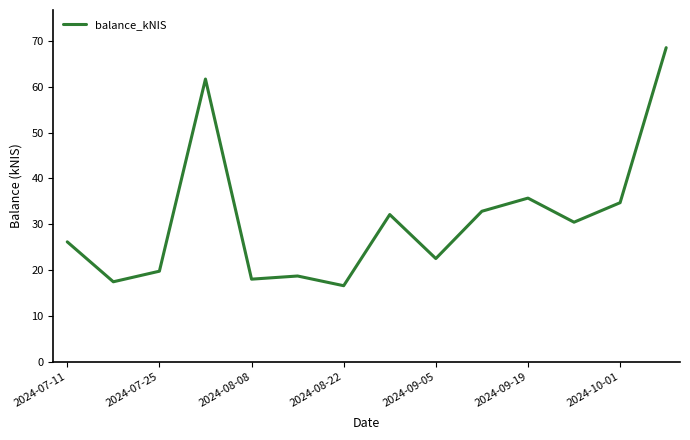

What is the difference between the maximum and minimum values?

52.0